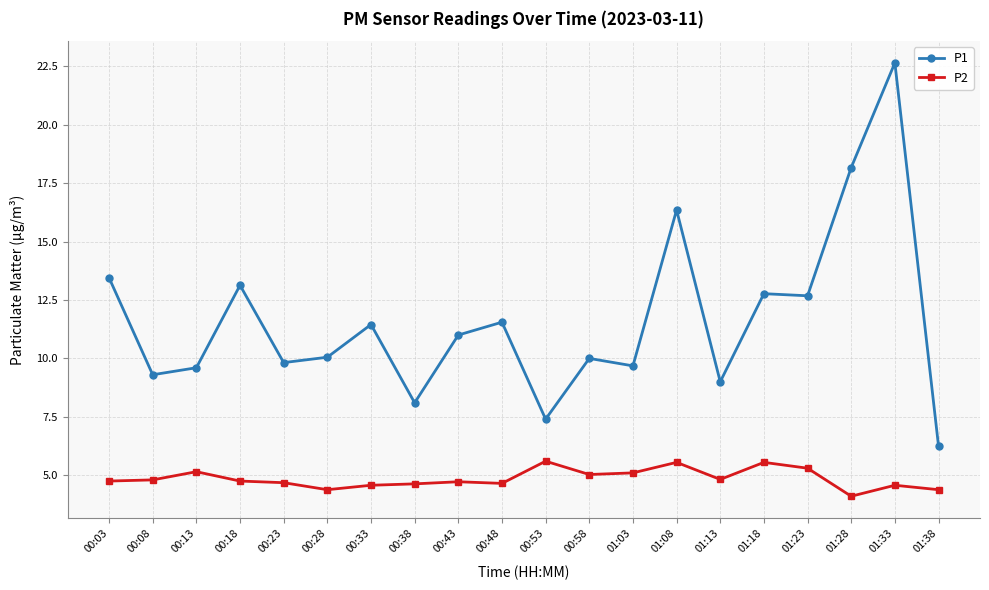

The P2 series shows 4.7 at 00:48. True or false?

True